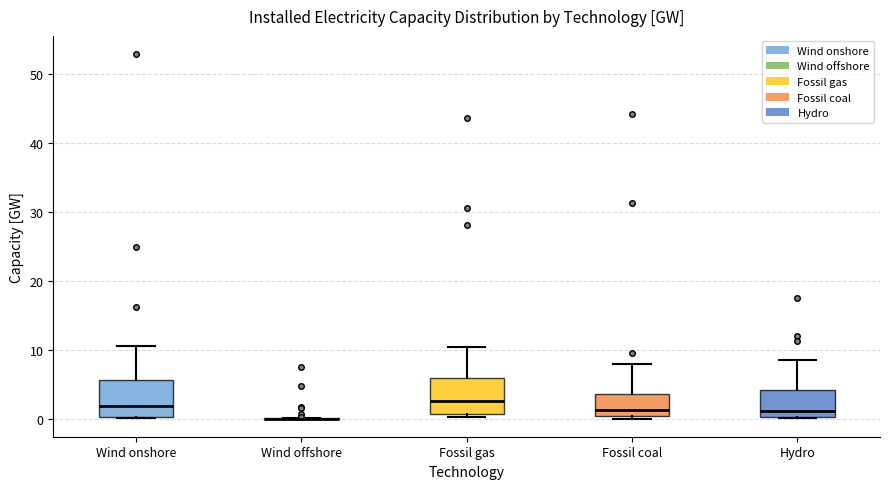

Reading left to right, read every box against the y-axis: the position of its median line, the range the box covers, and the ends of its whiskers. The values are not printed on the chart, so give them approximately, as read against the axis.

Wind onshore: median 2, box 0 to 6, whiskers 0 to 11
Wind offshore: box collapsed to a line at 0, whiskers 0 to 0
Fossil gas: median 3, box 1 to 6, whiskers 0 to 10
Fossil coal: median 1, box 0 to 4, whiskers 0 (just below the box's lower edge) to 8
Hydro: median 1, box 0 to 4, whiskers 0 to 9